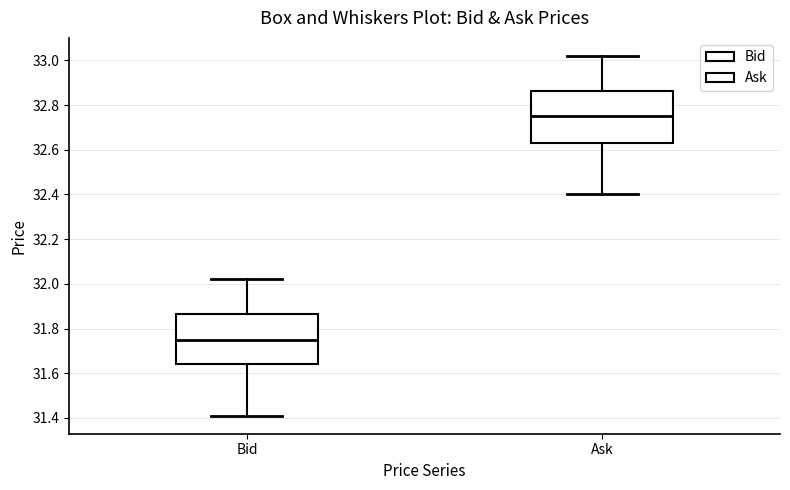

Which box's median line is the highest?

Ask